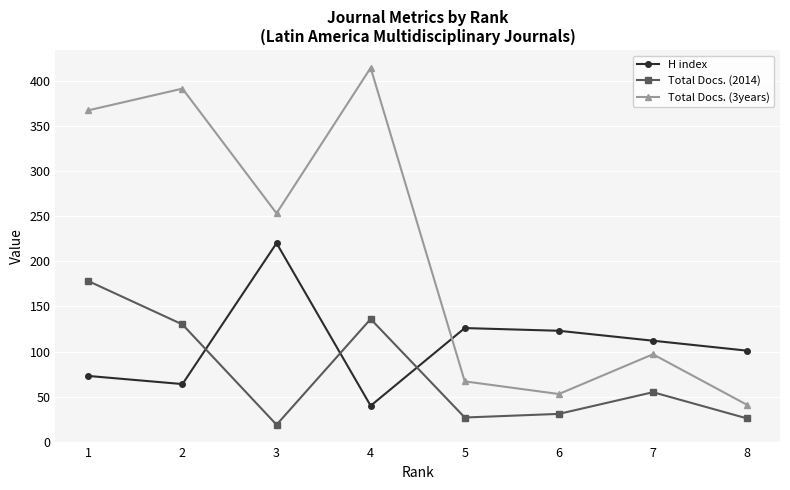

What is the difference between the H index values at 1 and 8?

28